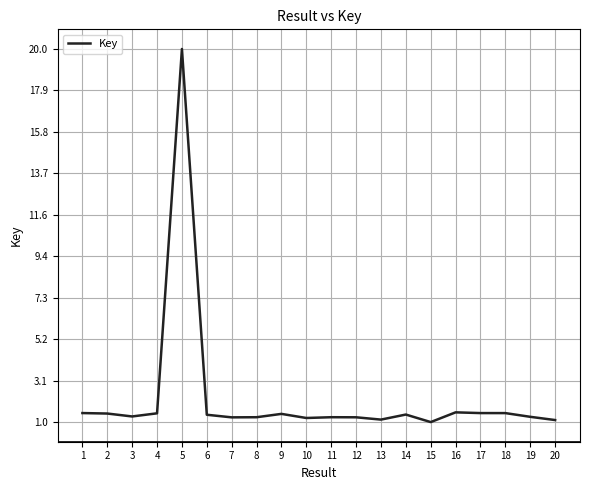

What is the smallest value displayed?

1.0